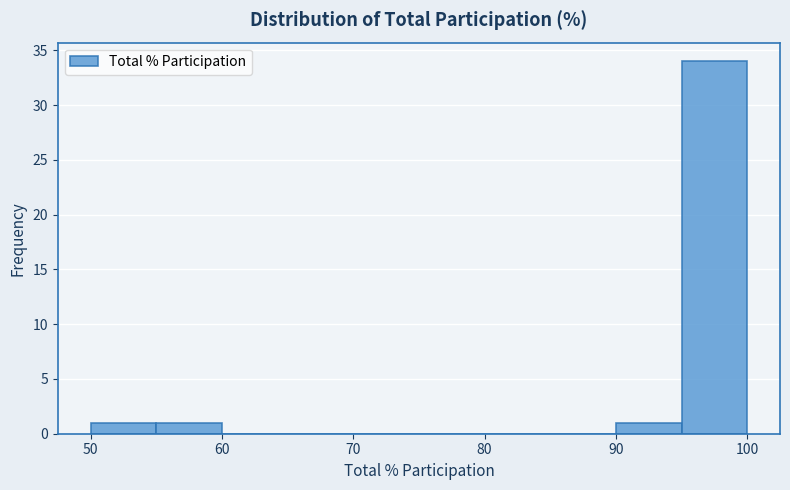

Over which range of the x-axis is the bar tallest?

95 to 100